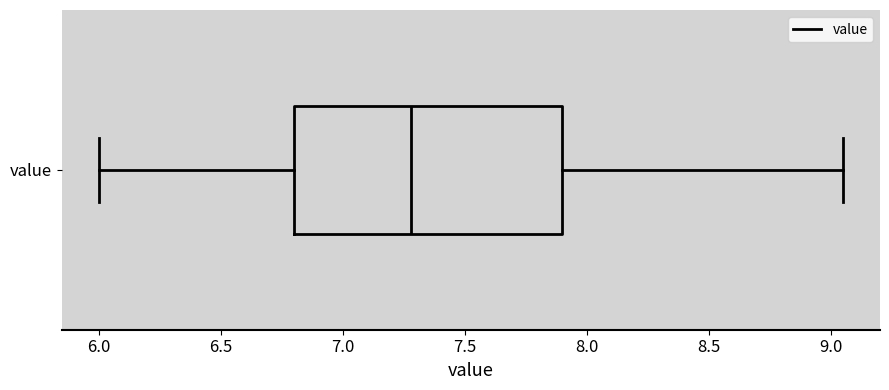

Transcribe this box plot: give where the median line is, the range the box spans, and where the two whiskers end, as read against the x-axis. The values are not printed on the chart, so give them approximately, as read against the axis.

median 7.30, box 6.80 to 7.90, whiskers 6.00 to 9.05